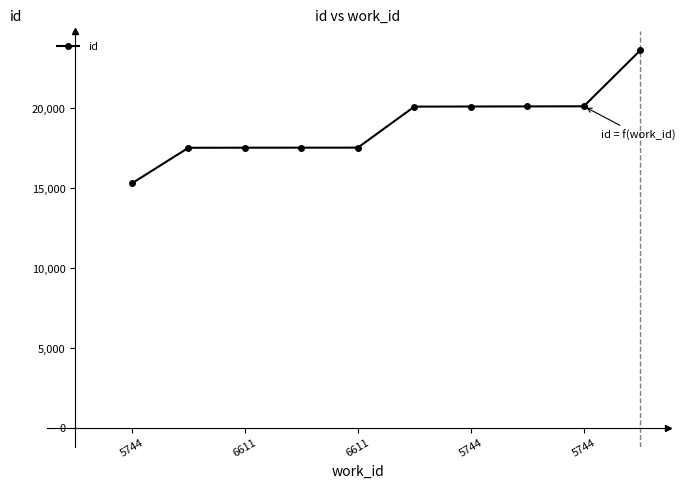

What is the sum of all values?

189555